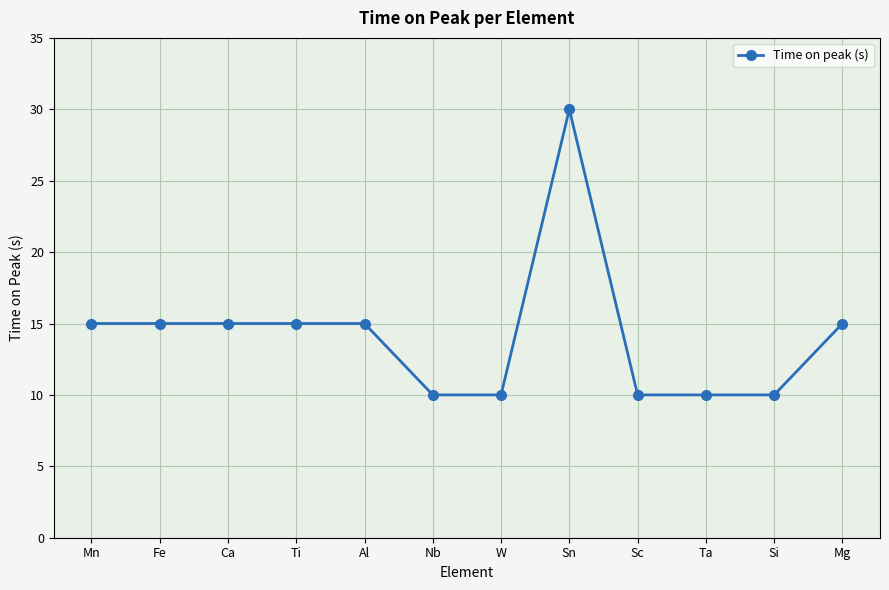

What position from the left is Sc?

9